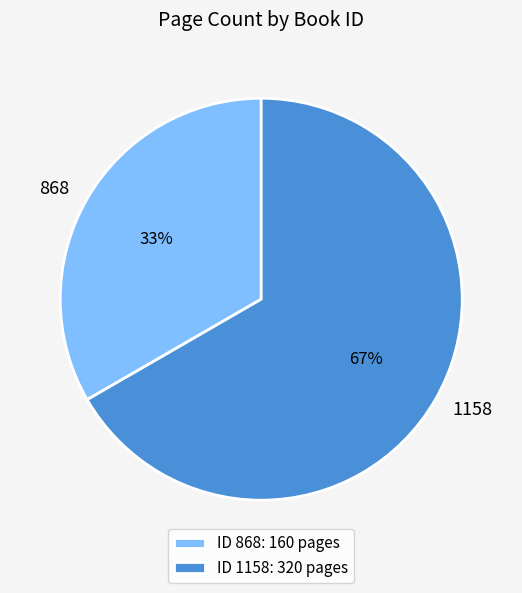

To the nearest percent, what is the combined percentage of 1158 and 868?

100%